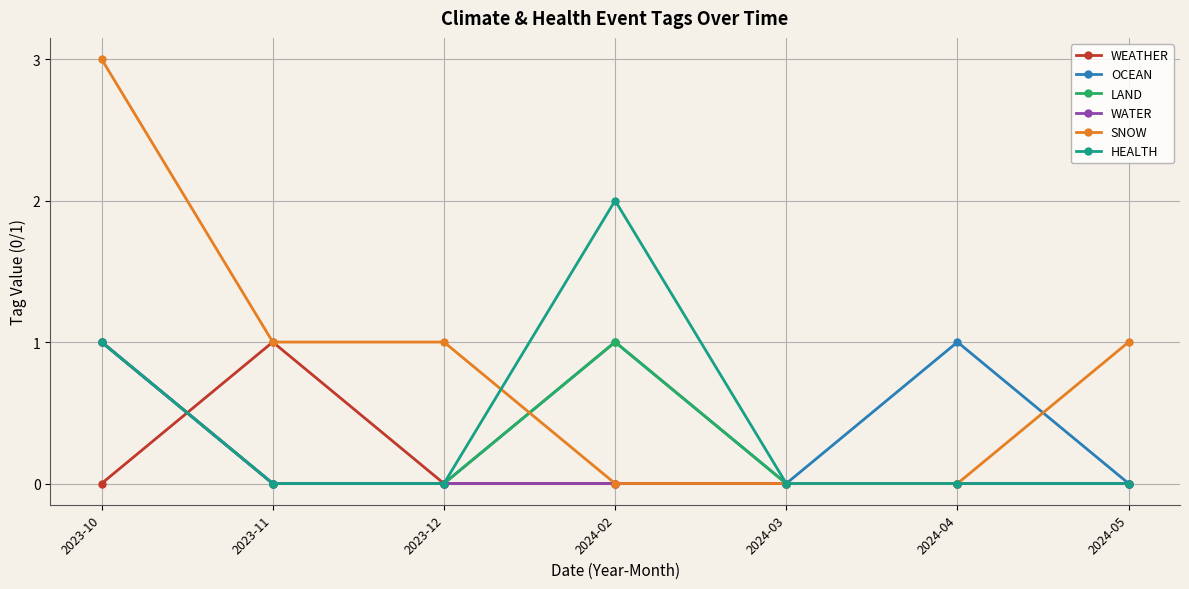

Reading left to right, list all the values displayed in this chart.

WEATHER: 2023-10=0	2023-11=1	2023-12=0	2024-02=0	2024-03=0	2024-04=0	2024-05=0
OCEAN: 2023-10=1	2023-11=0	2023-12=0	2024-02=1	2024-03=0	2024-04=1	2024-05=0
LAND: 2023-10=1	2023-11=0	2023-12=0	2024-02=1	2024-03=0	2024-04=0	2024-05=0
WATER: 2023-10=1	2023-11=0	2023-12=0	2024-02=0	2024-03=0	2024-04=0	2024-05=0
SNOW: 2023-10=3	2023-11=1	2023-12=1	2024-02=0	2024-03=0	2024-04=0	2024-05=1
HEALTH: 2023-10=1	2023-11=0	2023-12=0	2024-02=2	2024-03=0	2024-04=0	2024-05=0